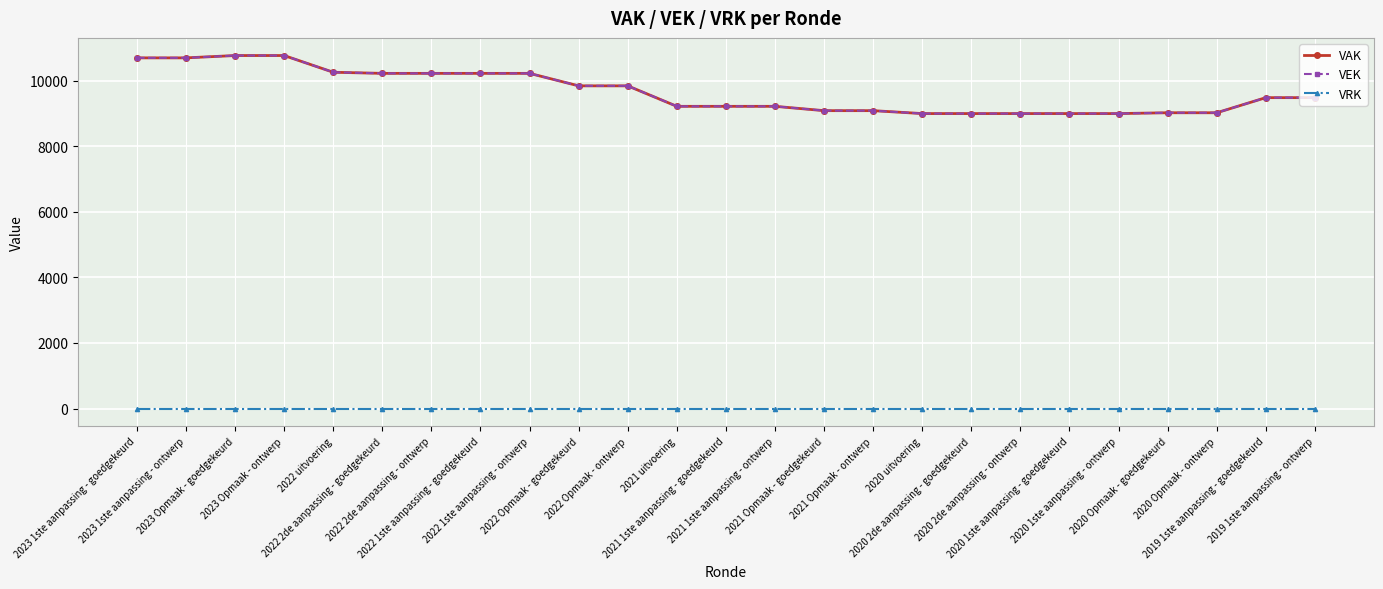

Does the chart have visible grid lines?

Yes